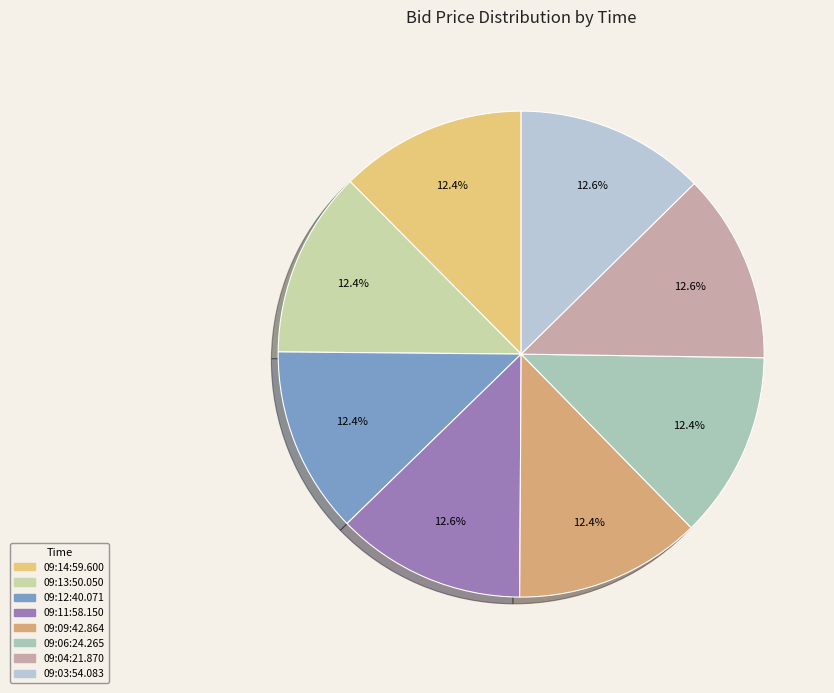

The 09:13:50.050 slice represents 12% of the pie. True or false?

True